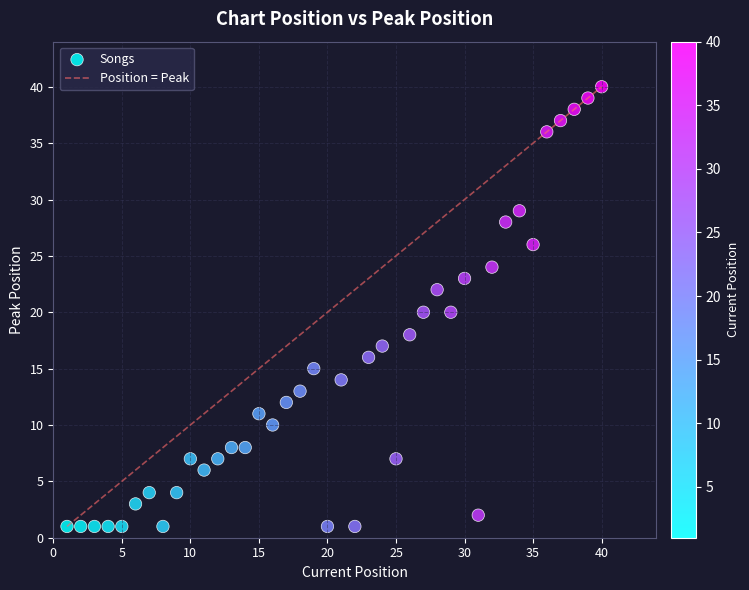

What is the range of Y values (max minus min)?

39